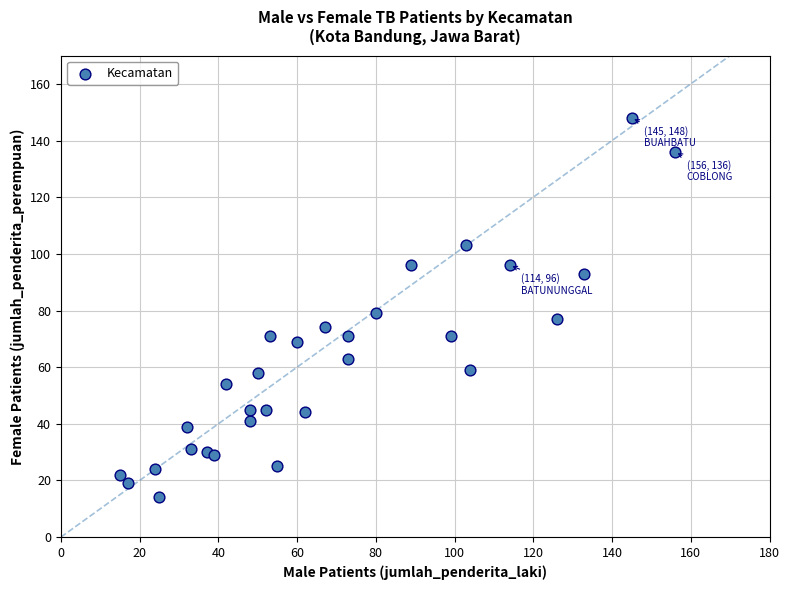

What Y value in the scatter plot is closest to 81?

79